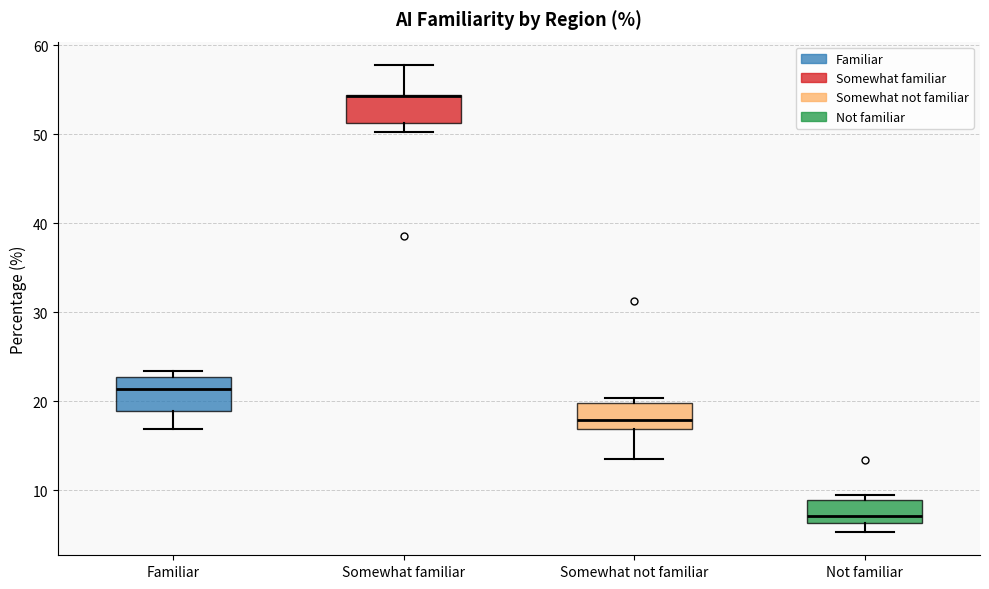

Reading left to right, transcribe this box plot: for each box, give where its median line is, the range the box spans, and where its two whiskers end, as read against the y-axis. The values are not printed on the chart, so give them approximately, as read against the axis.

Familiar: median 21, box 19 to 23, whiskers 17 to 23 (just above the box's upper edge)
Somewhat familiar: median 54 (drawn on the box's upper edge), box 51 to 54, whiskers 50 to 58
Somewhat not familiar: median 18, box 17 to 20, whiskers 13 to 20 (just above the box's upper edge)
Not familiar: median 7, box 6 to 9, whiskers 5 to 9 (just above the box's upper edge)